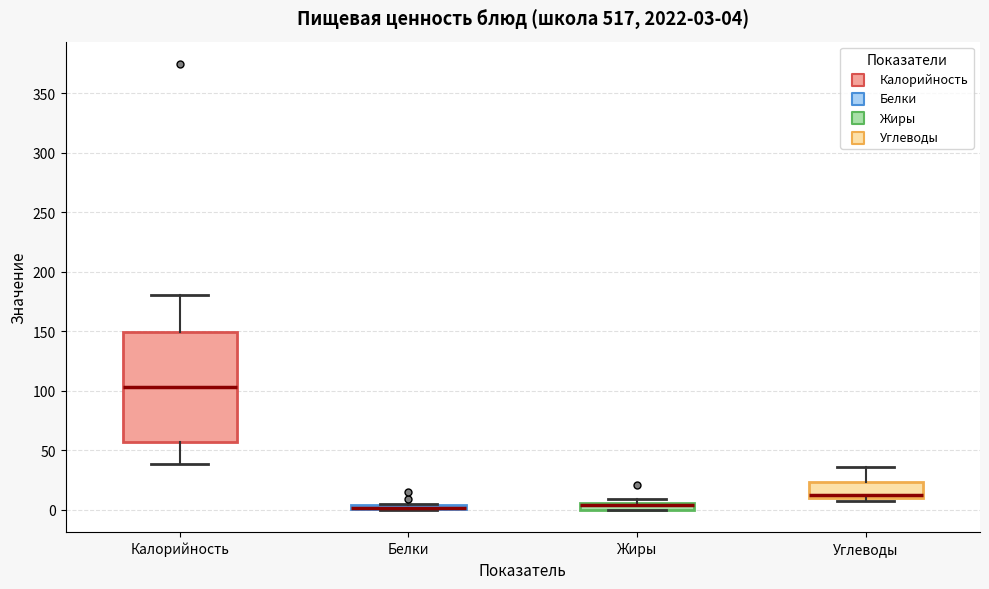

Which box is the tallest, from its lower edge to its upper edge?

Калорийность